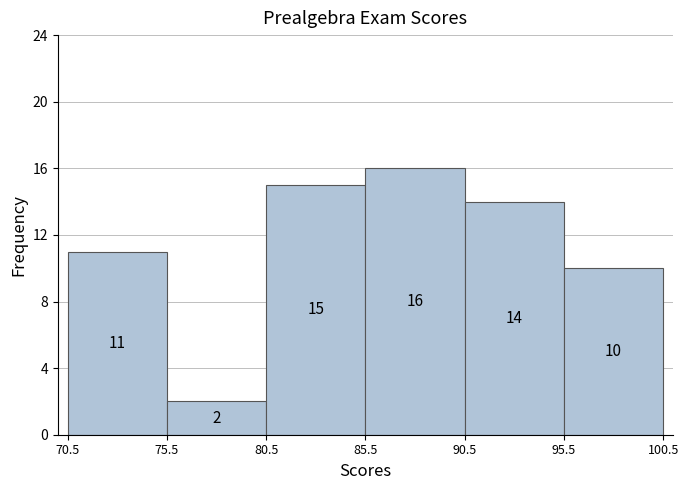

How tall is the bar that spans 95.5 to 100.5 on the x-axis?

10